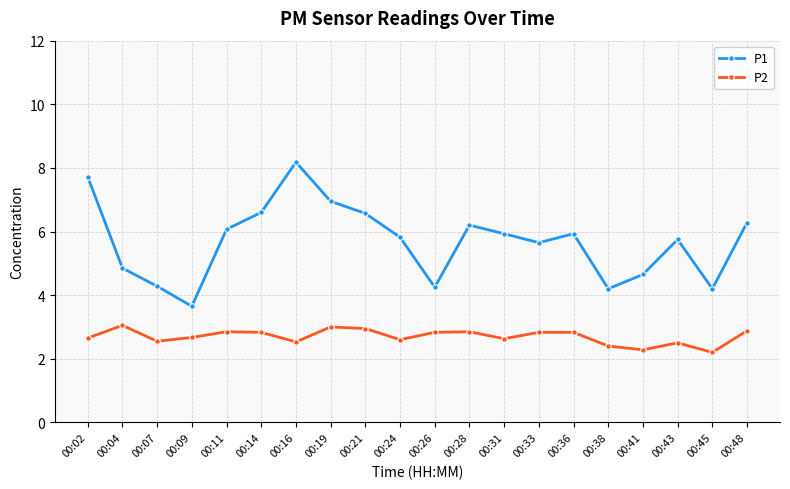

Rank the series by their average value, from highest to lowest.

P1, P2